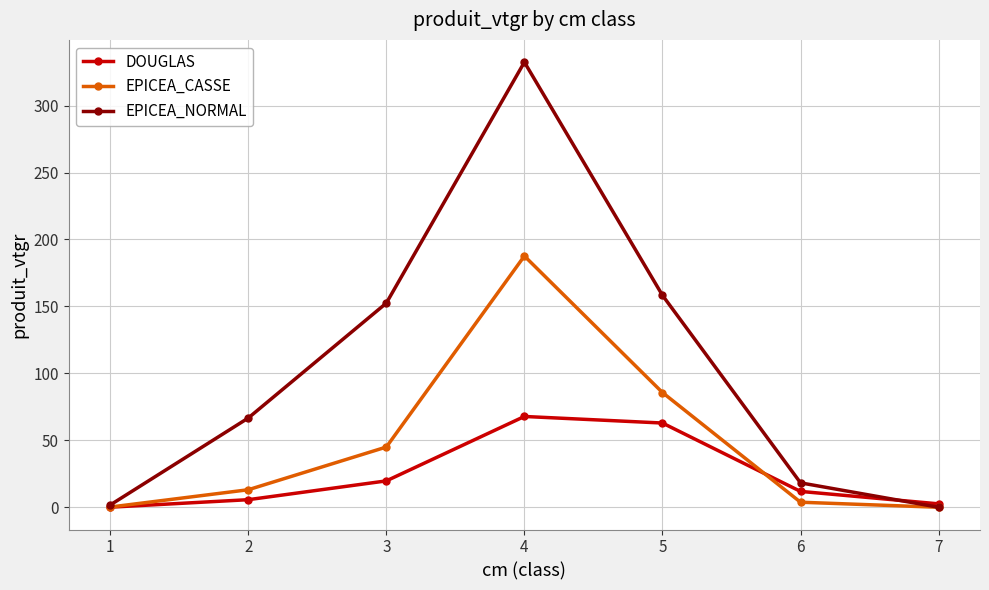

Read the EPICEA_NORMAL value at 1.

1.7